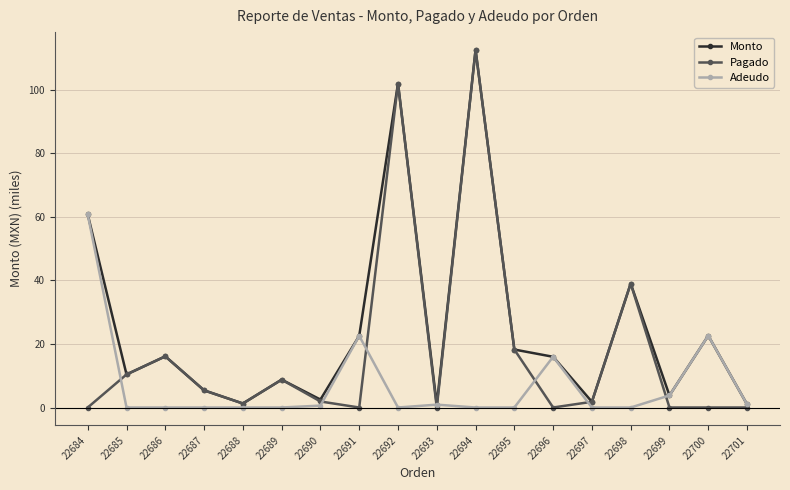

Where is the first local maximum for Monto?

22686